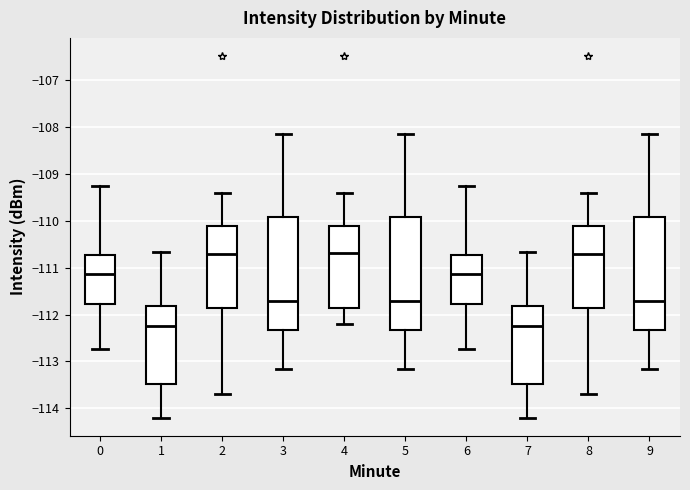

Where is the lower edge of the box at x = 1 on the y-axis? The values are not printed on the chart, so give them approximately, as read against the axis.

-113.5